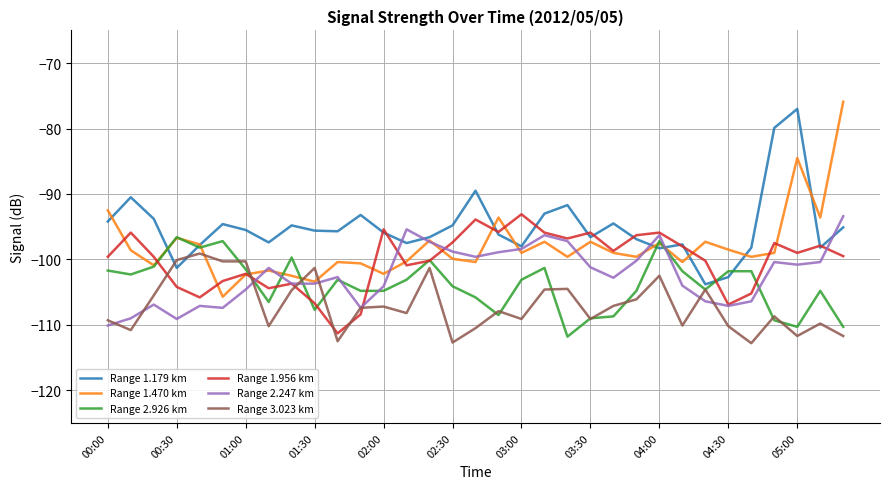

What is the smallest value displayed?

-112.8